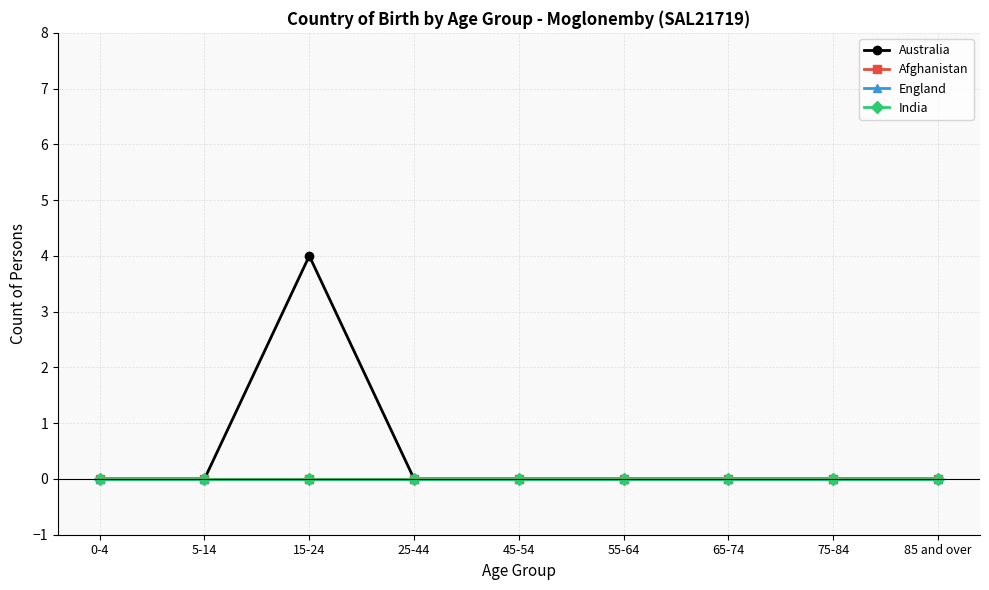

Is it true that Afghanistan equals 0 at 55-64?

True